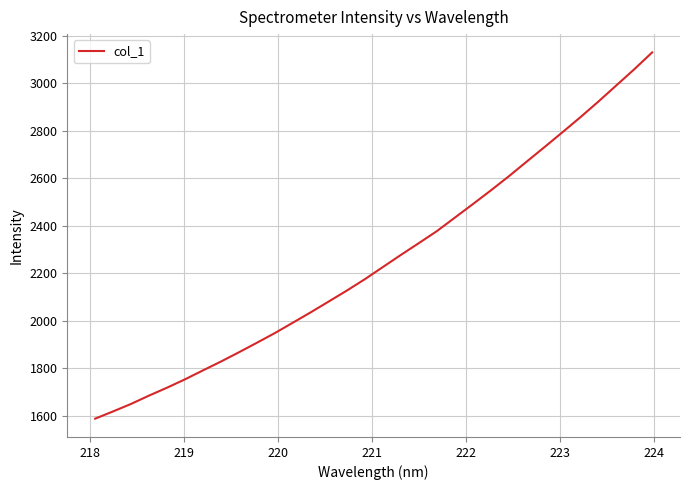

True or false: the data has more than 1 interior local peaks.

False